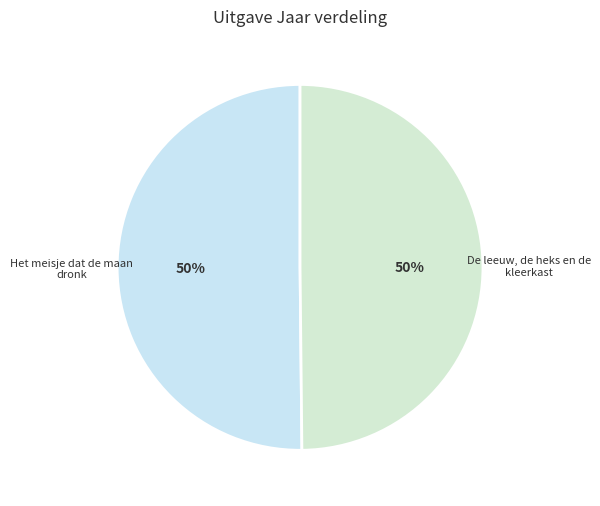

To the nearest percent, what is the average slice percentage?

50%